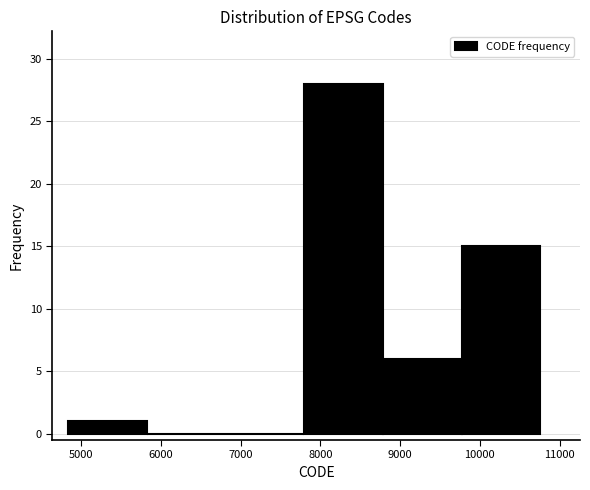

Reading left to right, list every bar in this chart as the range it spans on the x-axis followed by its height. Neither the bar edges nor the heights are printed on the chart, so give them approximately, as read against the axes.

4800 to 5800: 1
5800 to 6800: 0
6800 to 7800: 0
7800 to 8800: 28
8800 to 9800: 6
9800 to 10800: 15